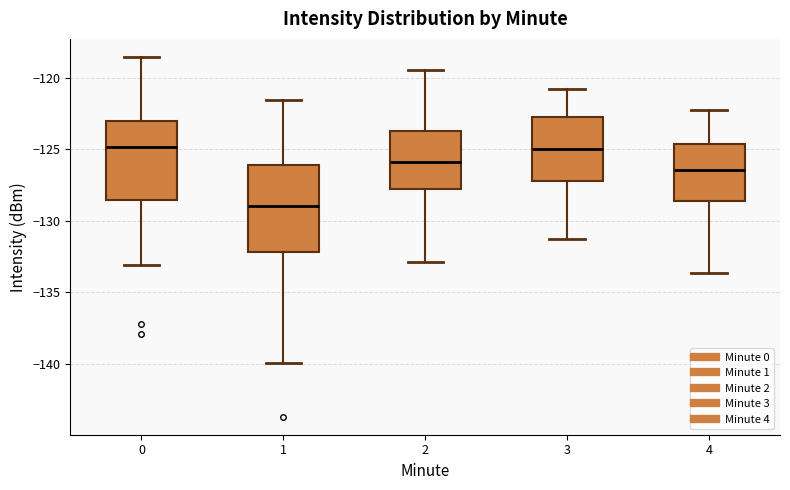

Reading left to right, transcribe this box plot: for each box, give where its median line is, the range the box spans, and where its two whiskers end, as read against the y-axis. The values are not printed on the chart, so give them approximately, as read against the axis.

0: median -125.0, box -128.5 to -123.0, whiskers -133.0 to -118.5
1: median -129.0, box -132.0 to -126.0, whiskers -140.0 to -121.5
2: median -126.0, box -128.0 to -123.5, whiskers -133.0 to -119.5
3: median -125.0, box -127.0 to -123.0, whiskers -131.0 to -121.0
4: median -126.5, box -128.5 to -124.5, whiskers -133.5 to -122.0